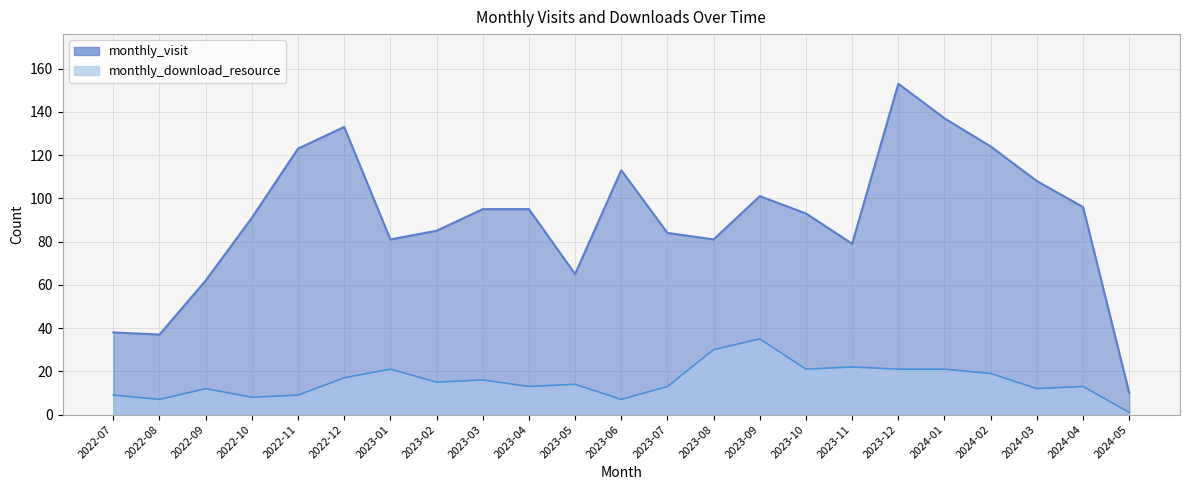

Rank the series by their maximum value, from highest to lowest.

monthly_visit, monthly_download_resource